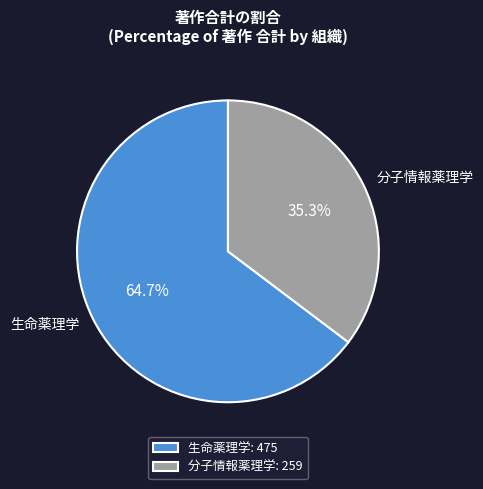

Count the number of slices in the pie.

2